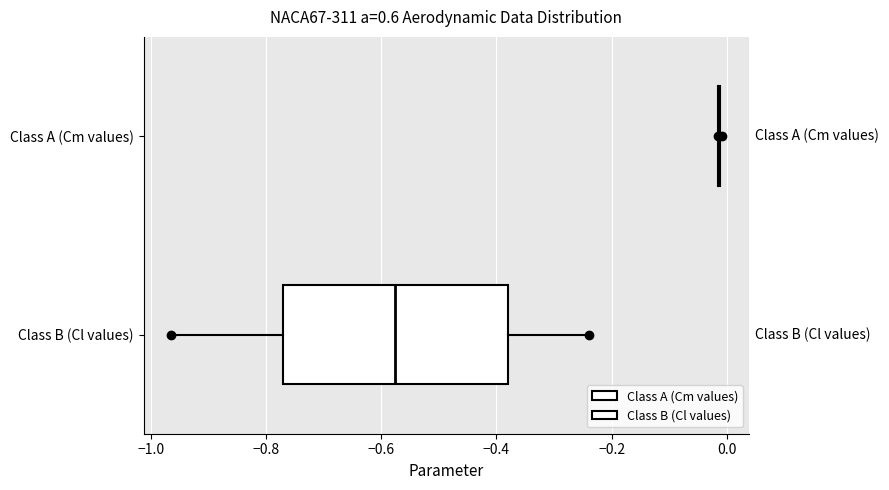

Reading bottom to top, read every box against the x-axis: the position of its median line, the range the box covers, and the ends of its whiskers. The values are not printed on the chart, so give them approximately, as read against the axis.

Class B (Cl values): median -0.58, box -0.78 to -0.38, whiskers -0.96 to -0.24
Class A (Cm values): box collapsed to a line at -0.02, whiskers -0.02 to 0.00